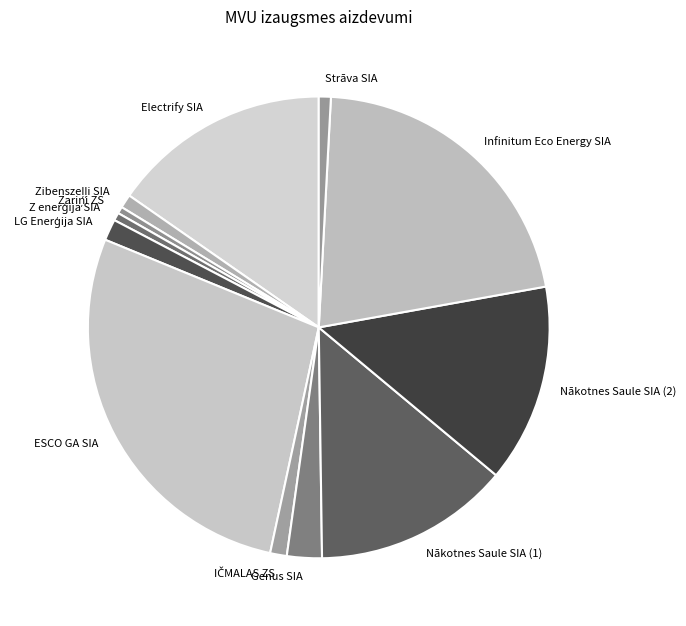

The Strāva SIA slice represents 13% of the pie. True or false?

False